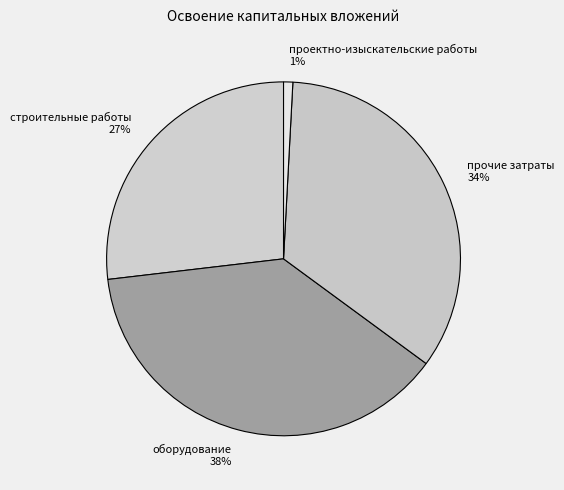

Which has a higher value, строительные работы or проектно-изыскательские работы?

строительные работы